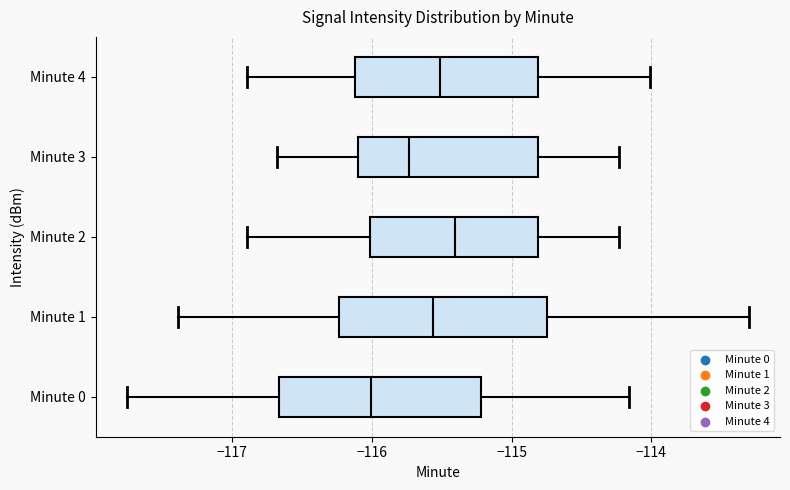

Reading bottom to top, transcribe this box plot: for each box, give where its median line is, the range the box spans, and where its two whiskers end, as read against the x-axis. The values are not printed on the chart, so give them approximately, as read against the axis.

Minute 0: median -116.0, box -116.7 to -115.2, whiskers -117.8 to -114.2
Minute 1: median -115.6, box -116.2 to -114.7, whiskers -117.4 to -113.3
Minute 2: median -115.4, box -116.0 to -114.8, whiskers -116.9 to -114.2
Minute 3: median -115.7, box -116.1 to -114.8, whiskers -116.7 to -114.2
Minute 4: median -115.5, box -116.1 to -114.8, whiskers -116.9 to -114.0